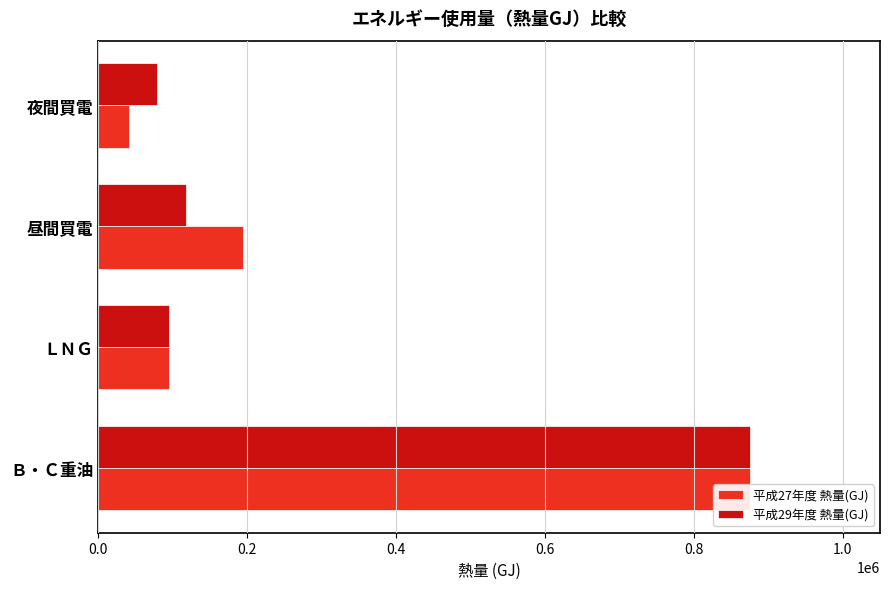

Which has a higher value, 昼間買電 or ＬＮＧ?

昼間買電